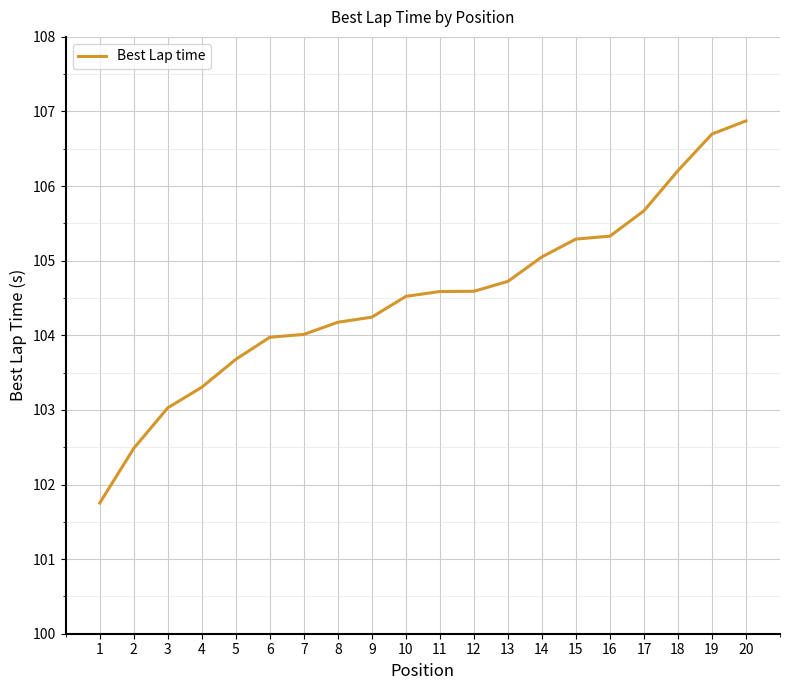

Approximately how many times larger is the value at 9 compared to 5?

1.0